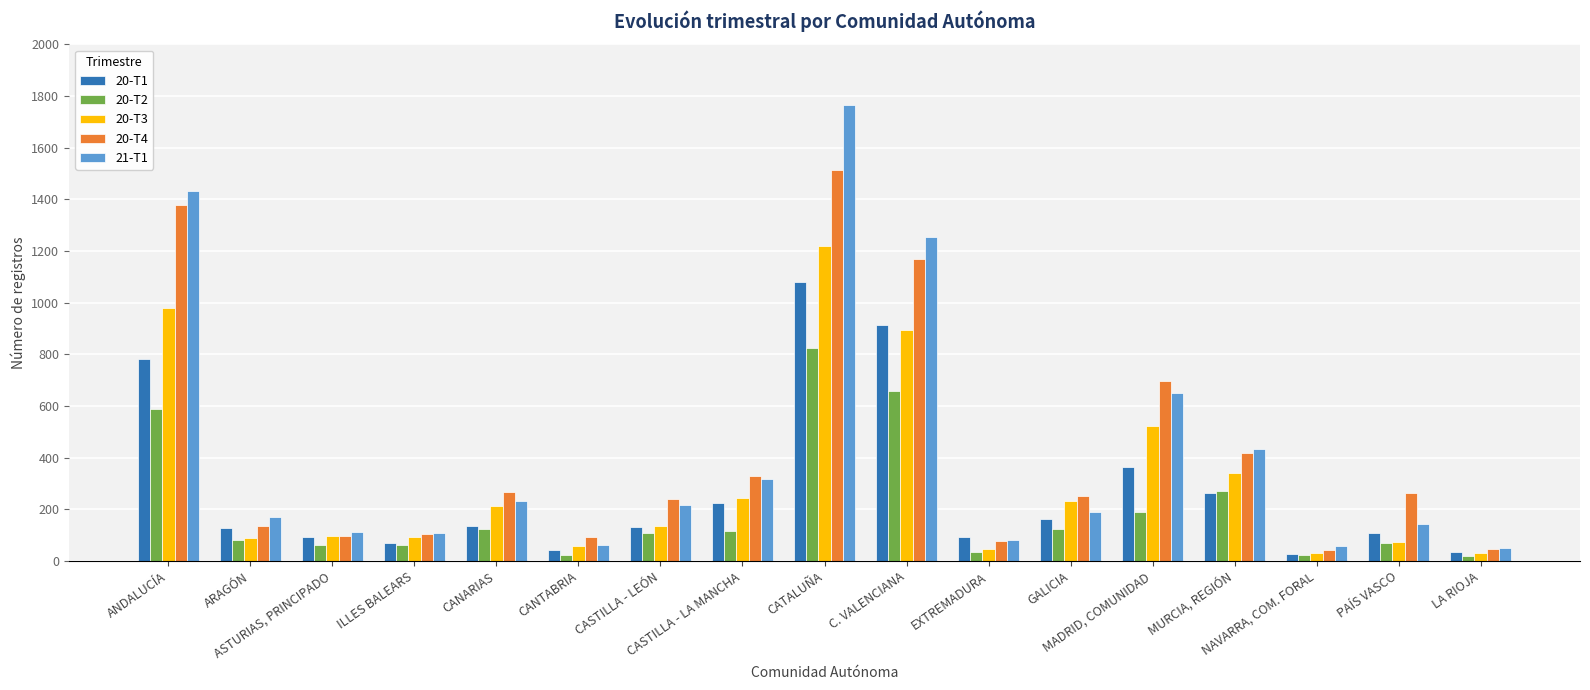

Which series has the largest range (max minus min)?

21-T1